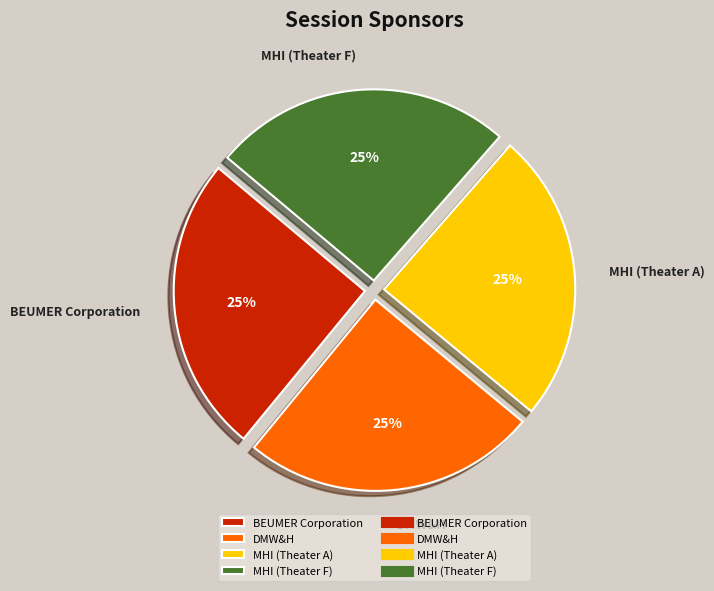

Approximately how many times larger is the value at DMW&H compared to BEUMER Corporation?

1.0